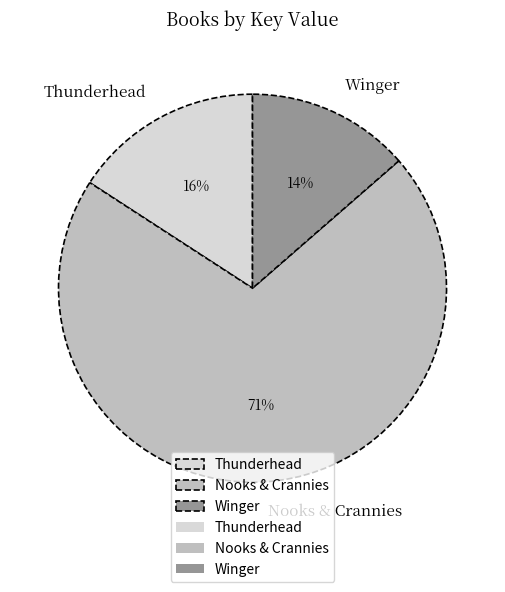

Which category has the biggest portion of the pie?

Nooks & Crannies